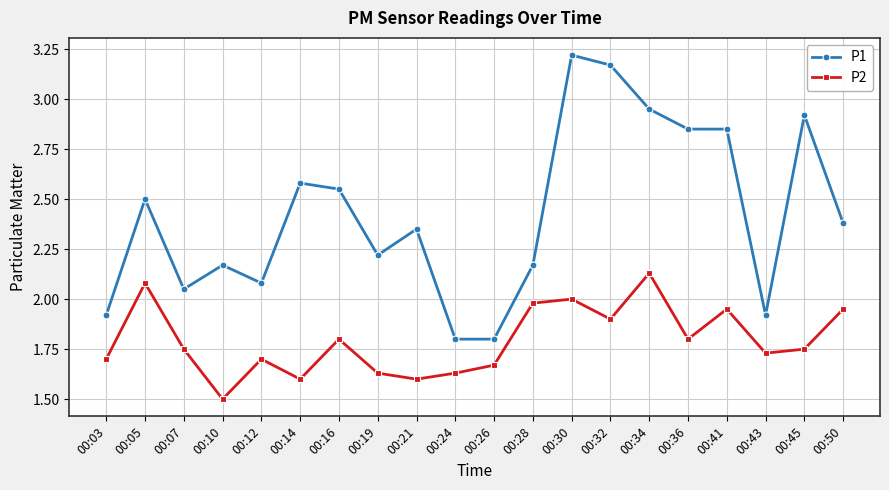

True or false: P2 and P1 intersect in this chart.

False